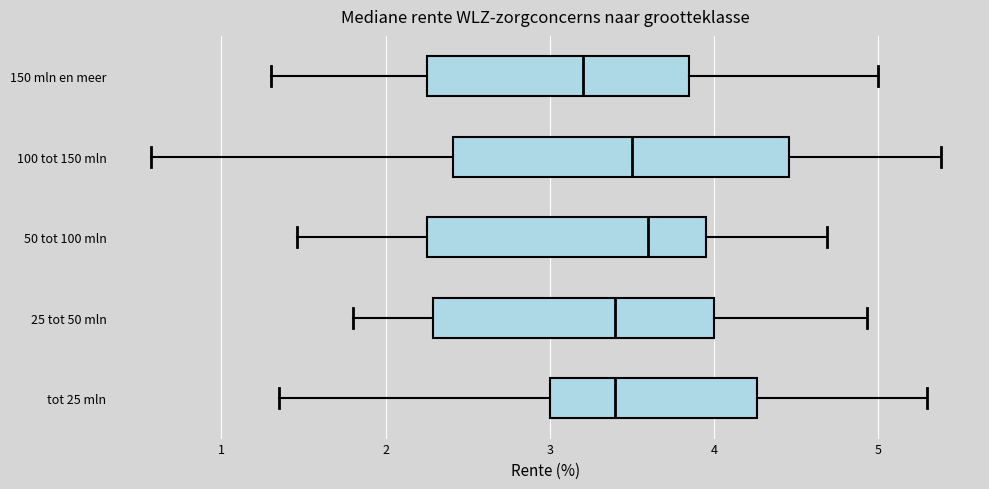

Which box's median line is the furthest to the left?

150 mln en meer